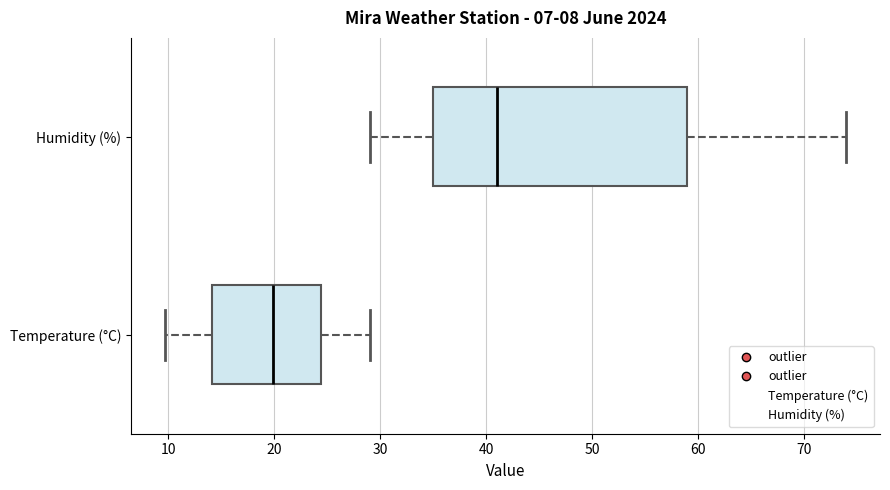

Which box is the widest, from its left edge to its right edge?

Humidity (%)